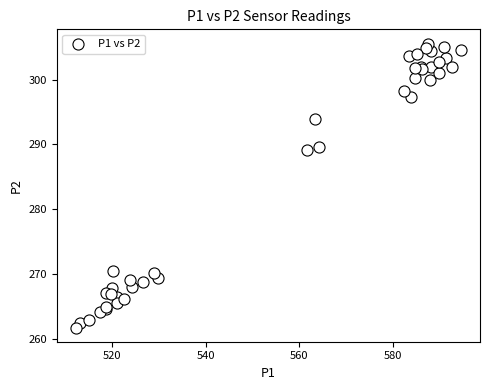

What Y value in the scatter plot is closest to 283?

289.1